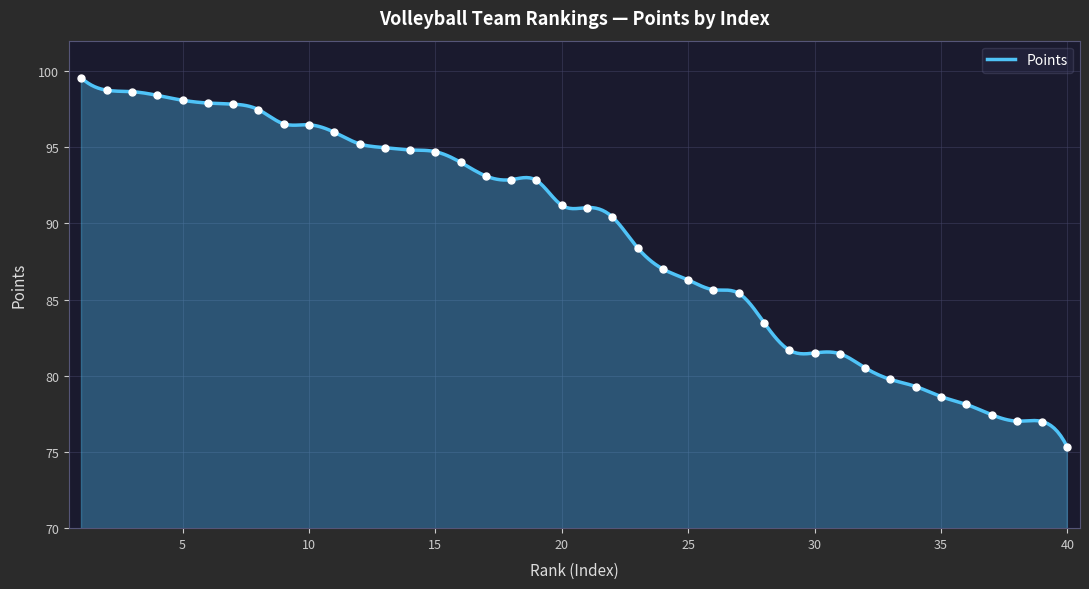

Between 12 and 6, which is larger?

6